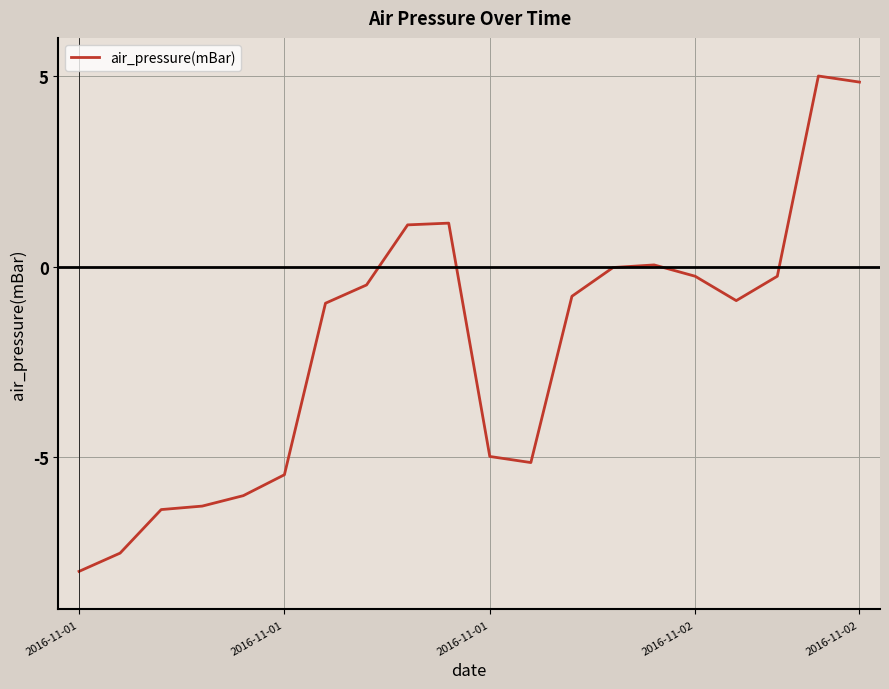

What is the greatest value displayed?

5.0